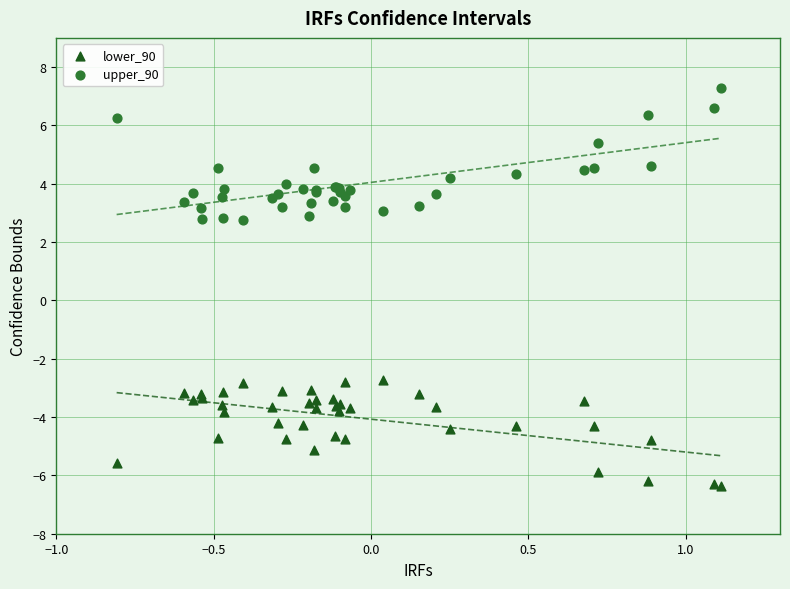

Which series reaches the minimum Y coordinate?

lower_90